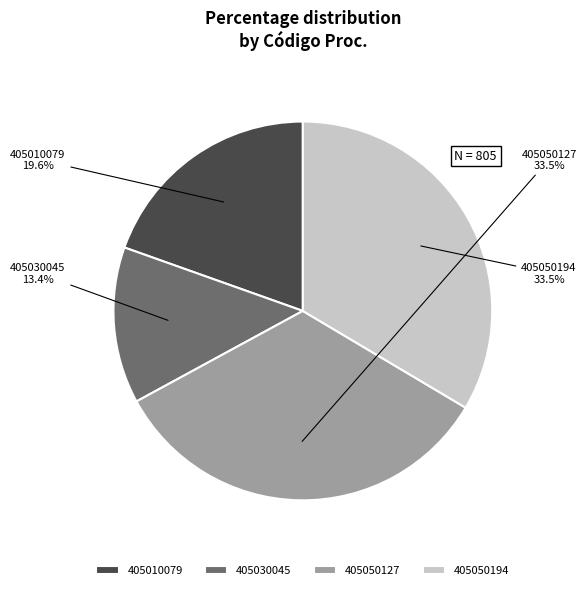

What is the smallest slice in the pie chart?

405030045